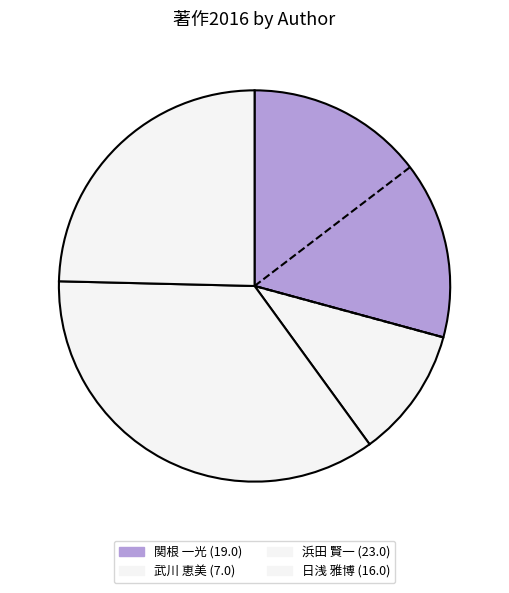

What percentage is the 浜田 賢一 slice, to the nearest percent?

35%